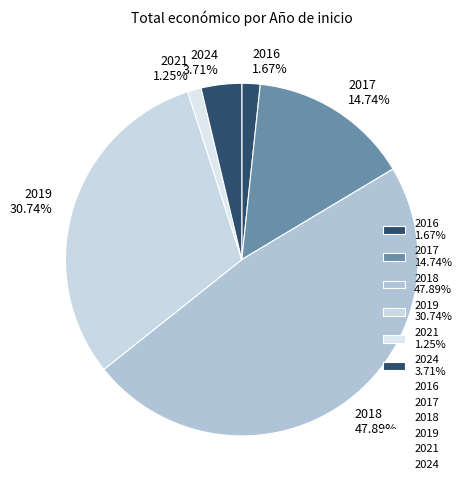

Which has a higher value, 2019 30.74% or 2018 47.89%?

2018 47.89%